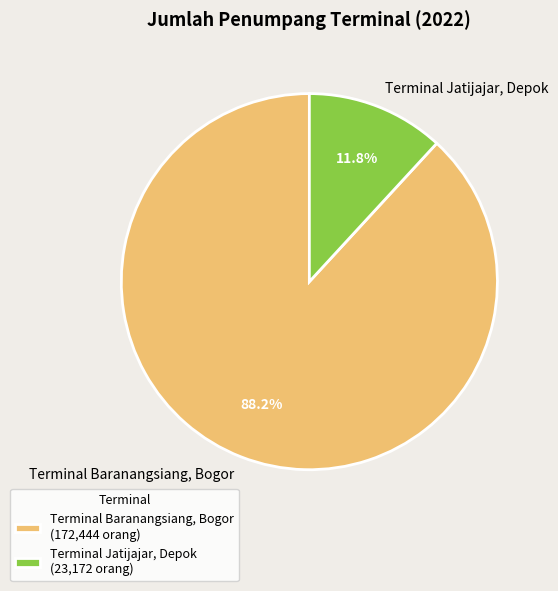

Which has a higher value, Terminal Jatijajar, Depok or Terminal Baranangsiang, Bogor?

Terminal Baranangsiang, Bogor